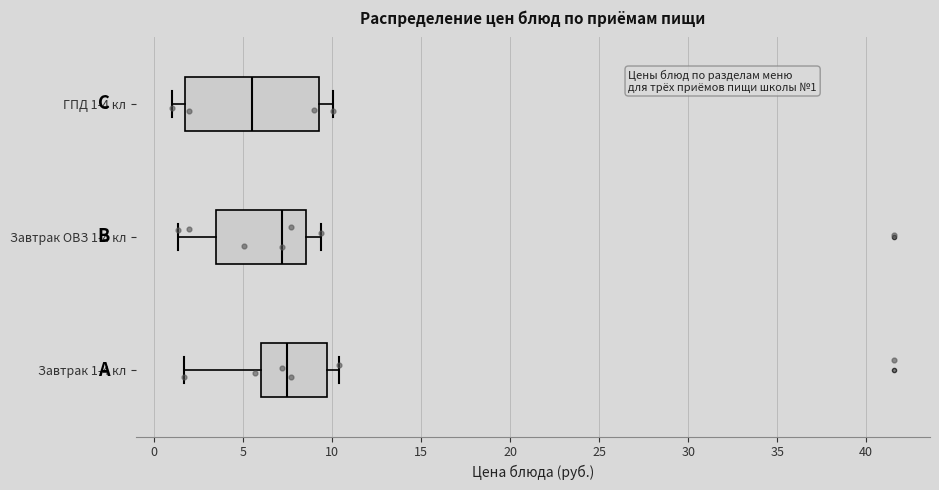

Which box's median line is the furthest to the left?

ГПД 1-4 кл